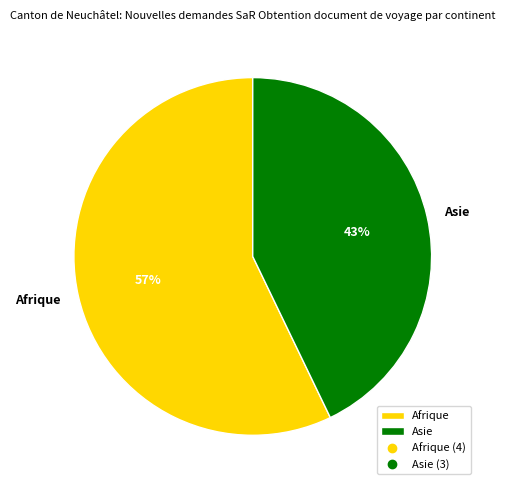

Which slice represents more than half of the pie?

Afrique